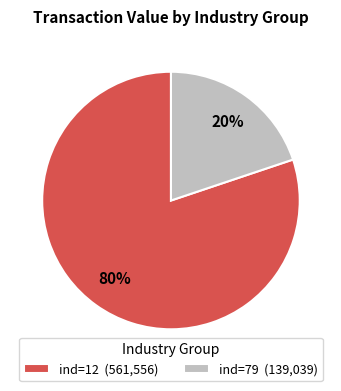

To the nearest percent, what is the combined percentage of ind=79 (139,039) and ind=12 (561,556)?

100%